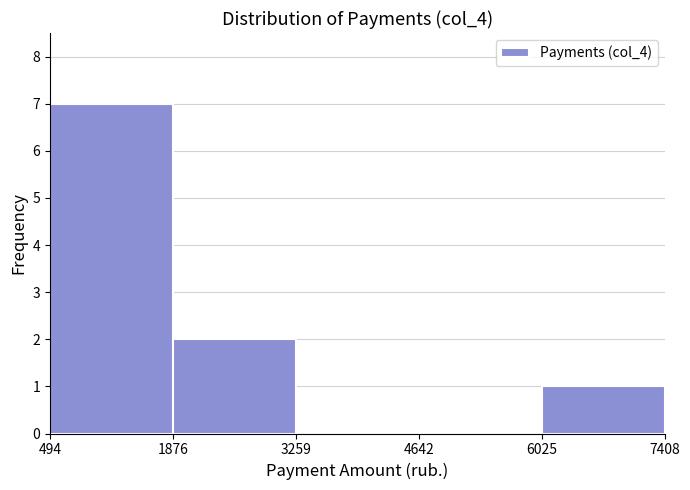

Reading left to right, transcribe this chart: for each bar, give the range it covers on the x-axis and its height. The values are not printed on the chart, so give them approximately, as read against the axis.

494 to 1876: 7
1876 to 3259: 2
3259 to 4642: 0
4642 to 6025: 0
6025 to 7408: 1